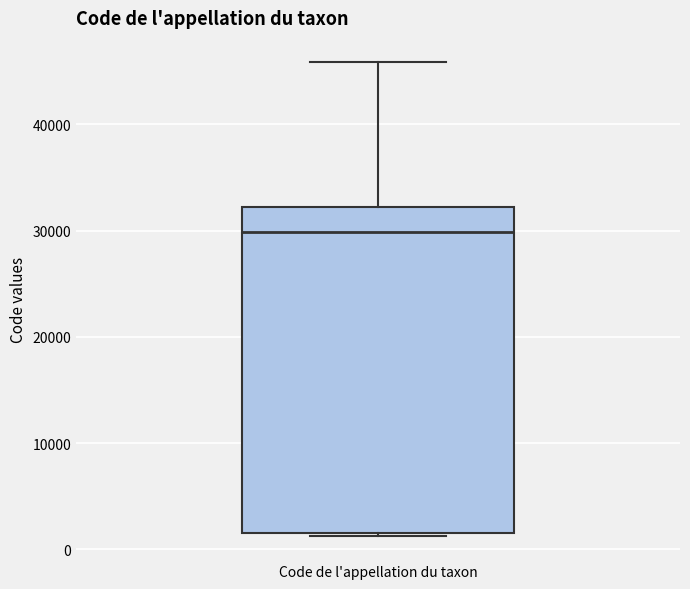

Where does the upper whisker of the box for Code de l'appellation du taxon end on the y-axis? The values are not printed on the chart, so give them approximately, as read against the axis.

46000